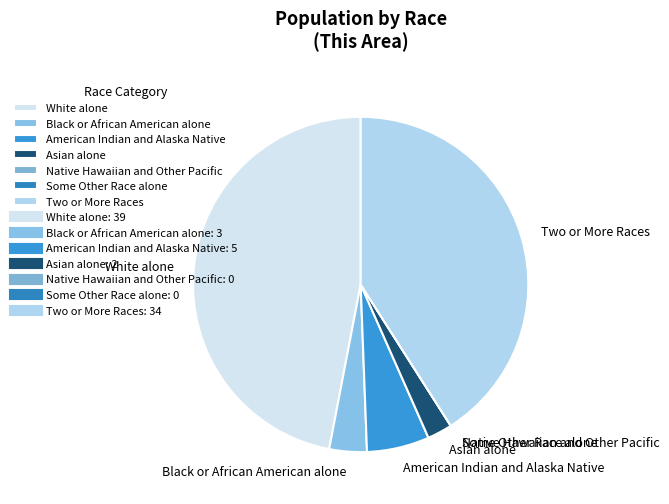

Between American Indian and Alaska Native and Black or African American alone, which is larger?

American Indian and Alaska Native